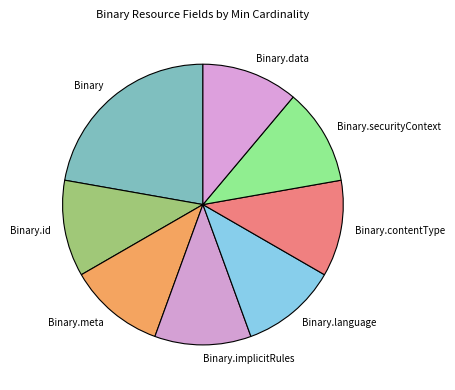

Is there any slice that represents more than half of the pie?

No